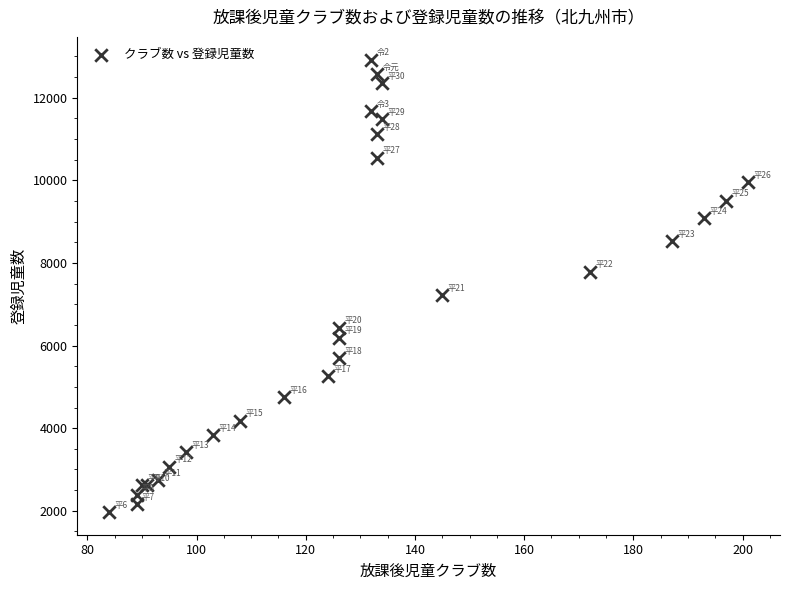

What Y value in the scatter plot is closest to 7446?

7224